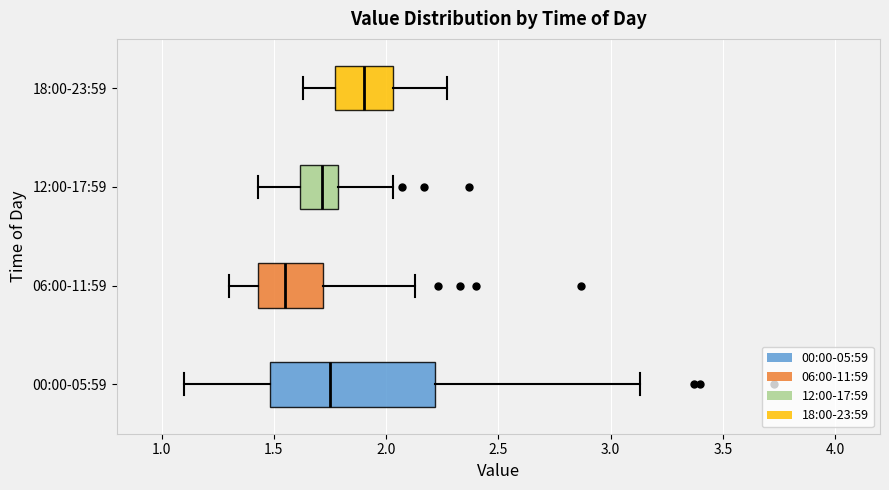

Which box is the widest, from its left edge to its right edge?

00:00-05:59